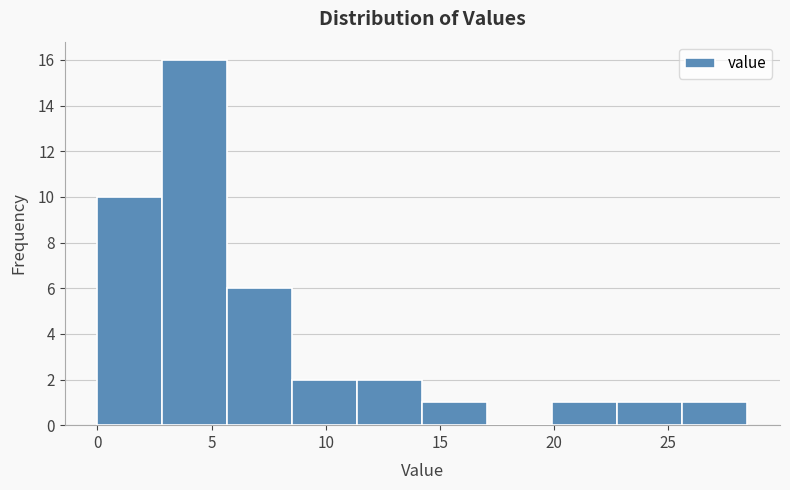

Which range on the x-axis has the tallest bar?

3.0 to 5.5